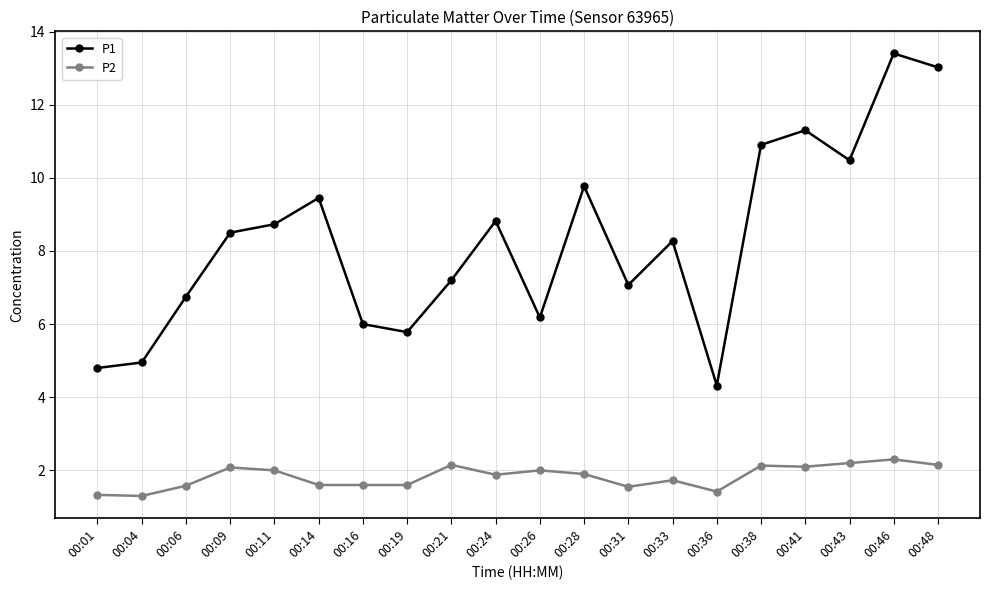

How many lines are shown in the chart?

2